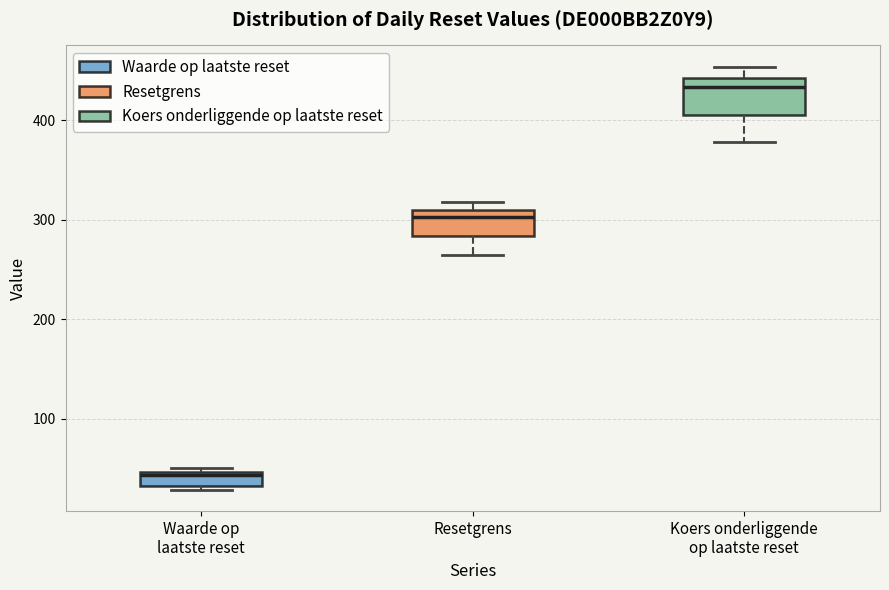

Where is the upper edge of the box for Waarde op laatste reset on the y-axis? The values are not printed on the chart, so give them approximately, as read against the axis.

50